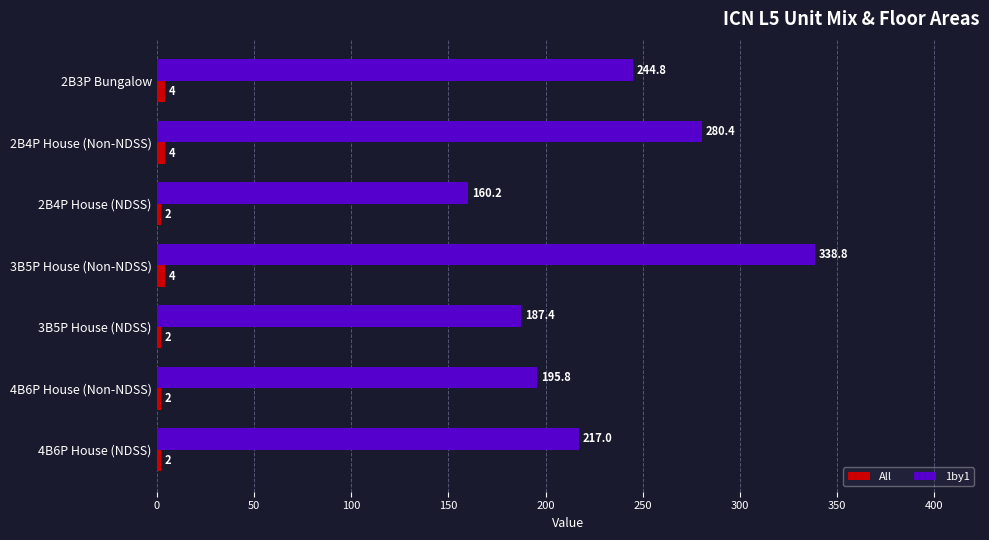

Which series changed the most between 3B5P House (NDSS) and 4B6P House (NDSS)?

1by1